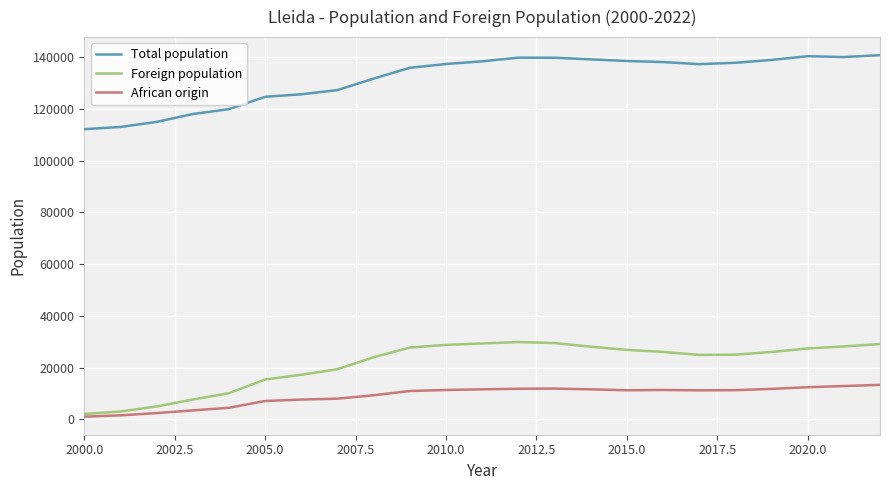

True or false: Total population and African origin cross at least once.

False